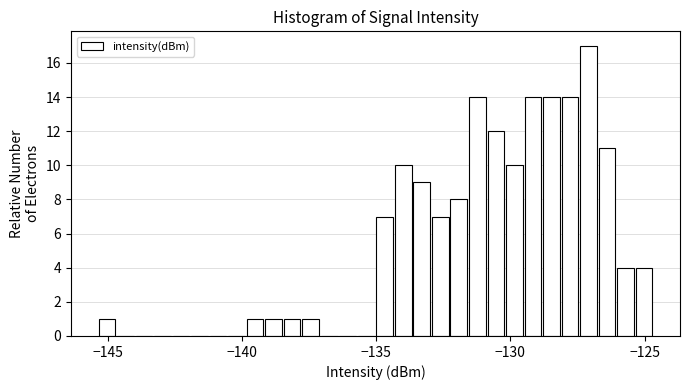

Around what value on the x-axis is the tallest bar? Give the approximate position of its centre, as read against the axis.

-127.0